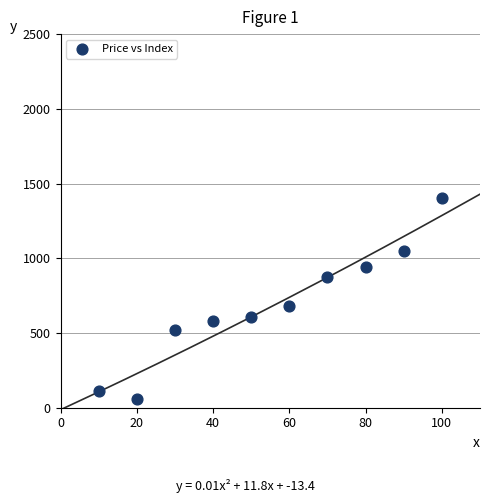

What Y value in the scatter plot is closest to 727?

680.4